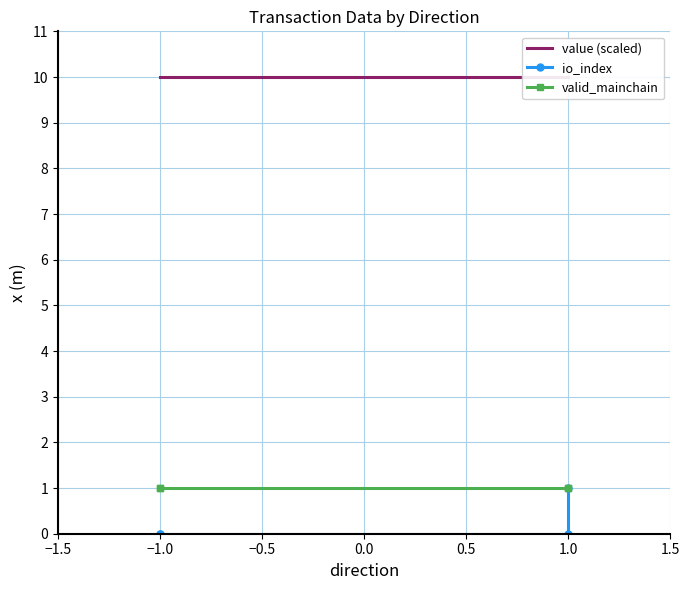

True or false: valid_mainchain has a value of 0 at 1.0.

False